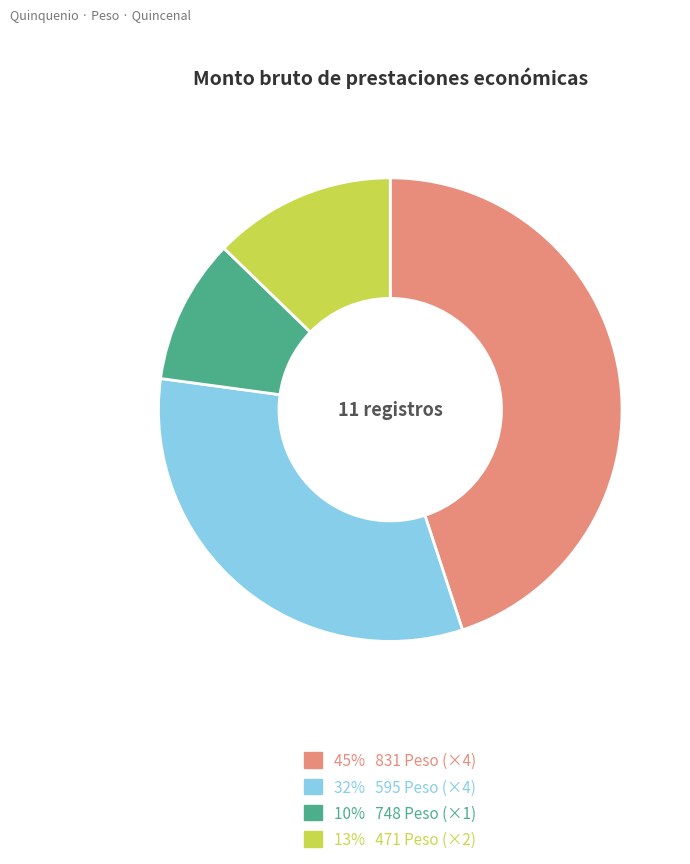

Does any single category account for the majority?

No